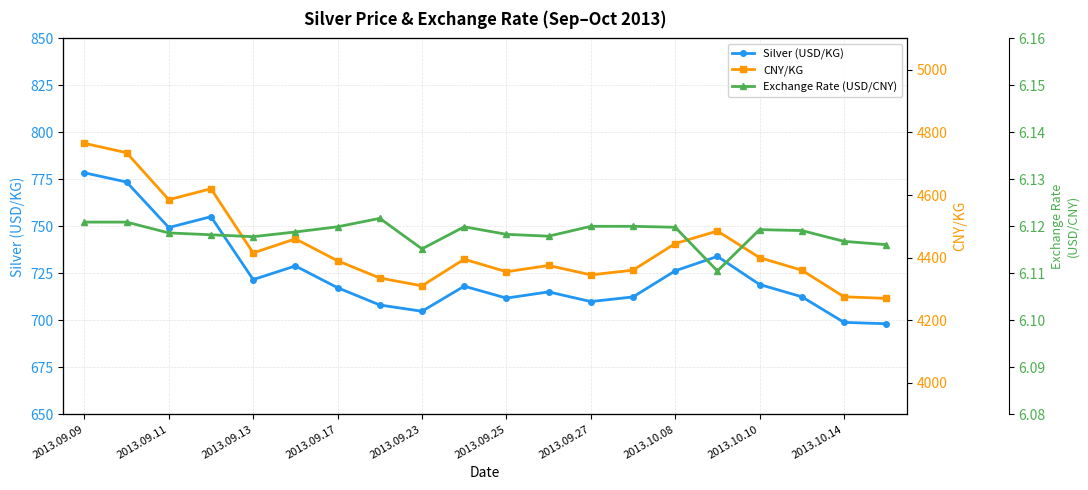

List the series in order of their overall mean, highest first.

CNY/KG, Silver (USD/KG), Exchange Rate (USD/CNY)